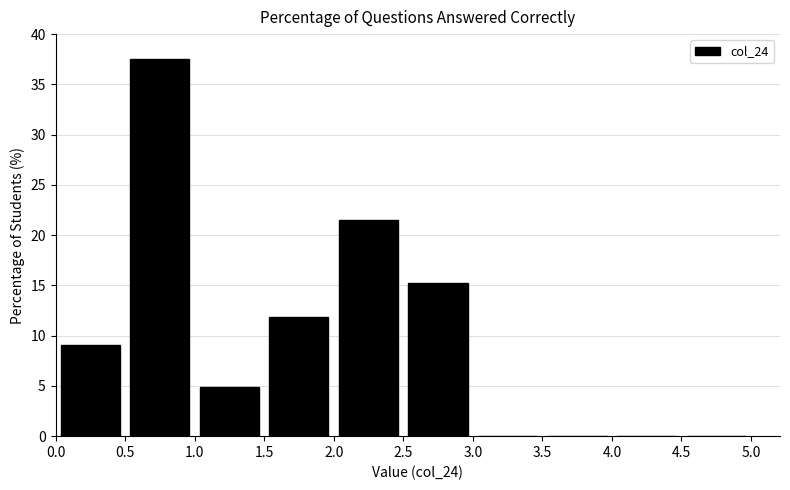

Reading left to right, list every bar in this chart as the range it spans on the x-axis followed by its height. The values are not printed on the chart, so give them approximately, as read against the axis.

0.0 to 0.5: 9.0
0.5 to 1.0: 37.5
1.0 to 1.5: 5.0
1.5 to 2.0: 12.0
2.0 to 2.5: 21.5
2.5 to 3.0: 15.5
3.0 to 3.5: 0
3.5 to 4.0: 0
4.0 to 4.5: 0
4.5 to 5.0: 0